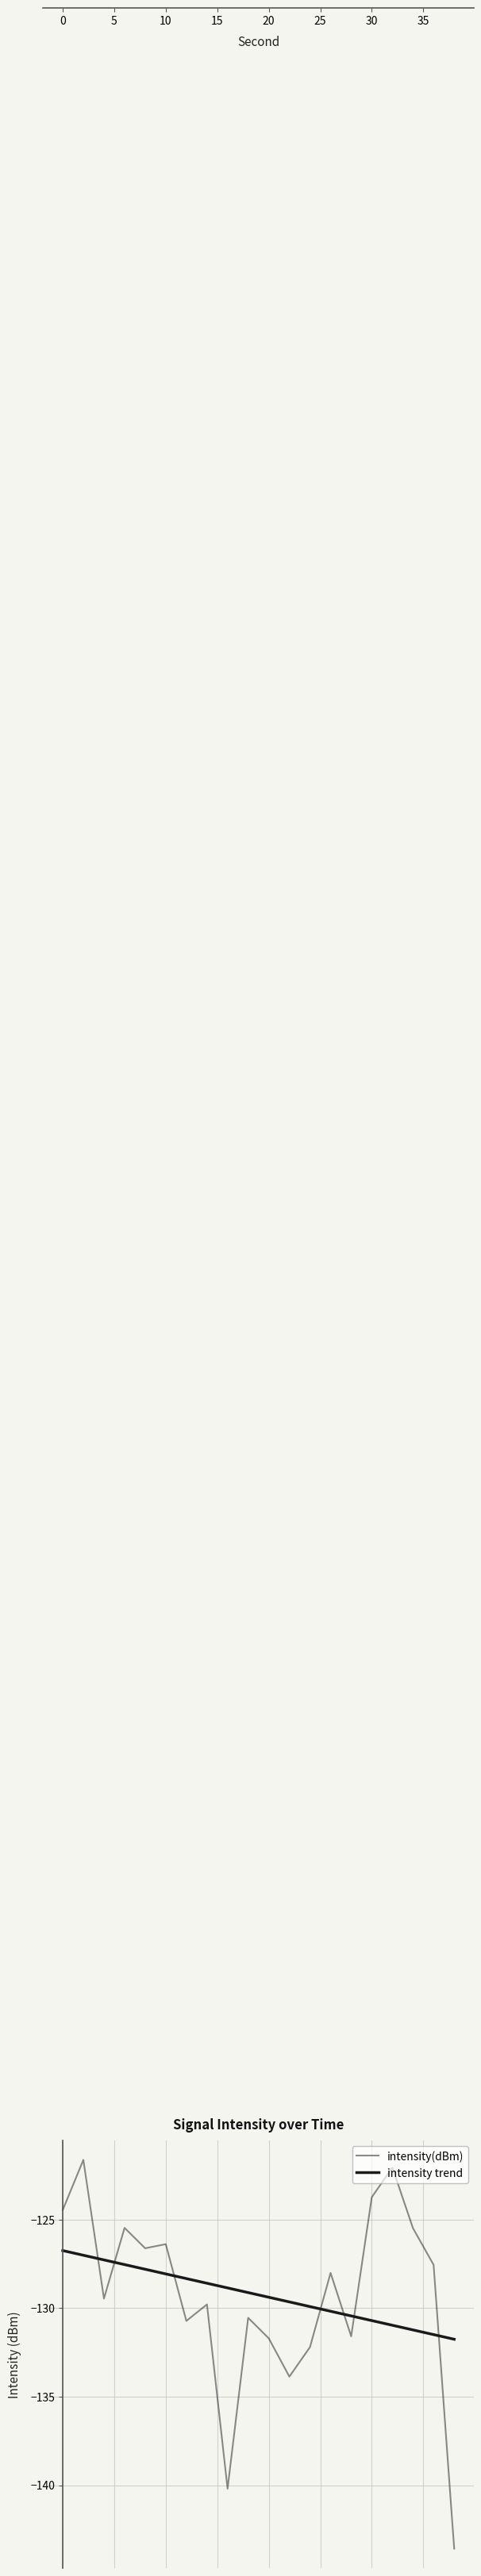

At which category does the chart reach its minimum across all series?

38